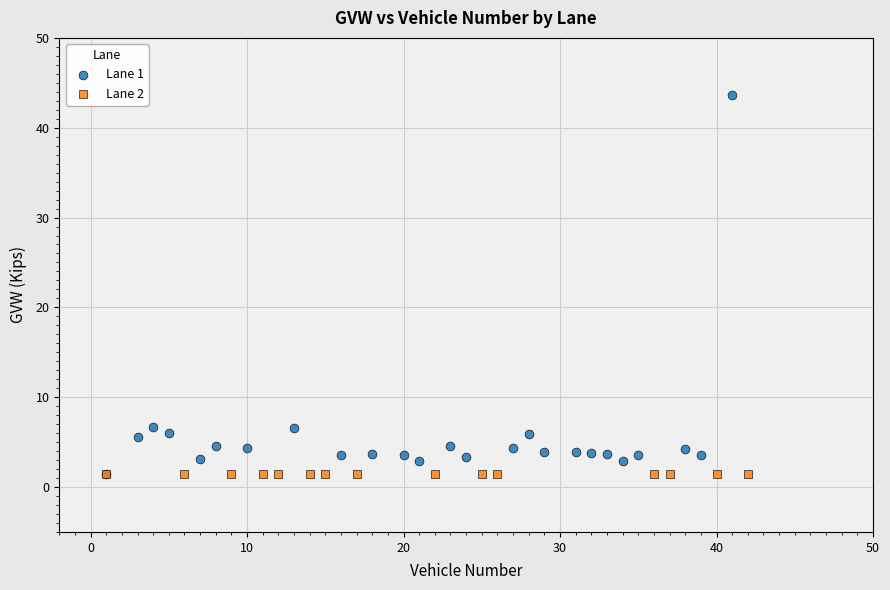

Which series reaches the maximum Y coordinate?

Lane 1